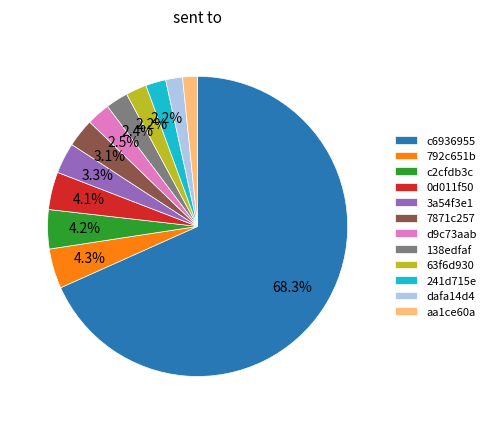

What is the largest slice in the pie chart?

c6936955